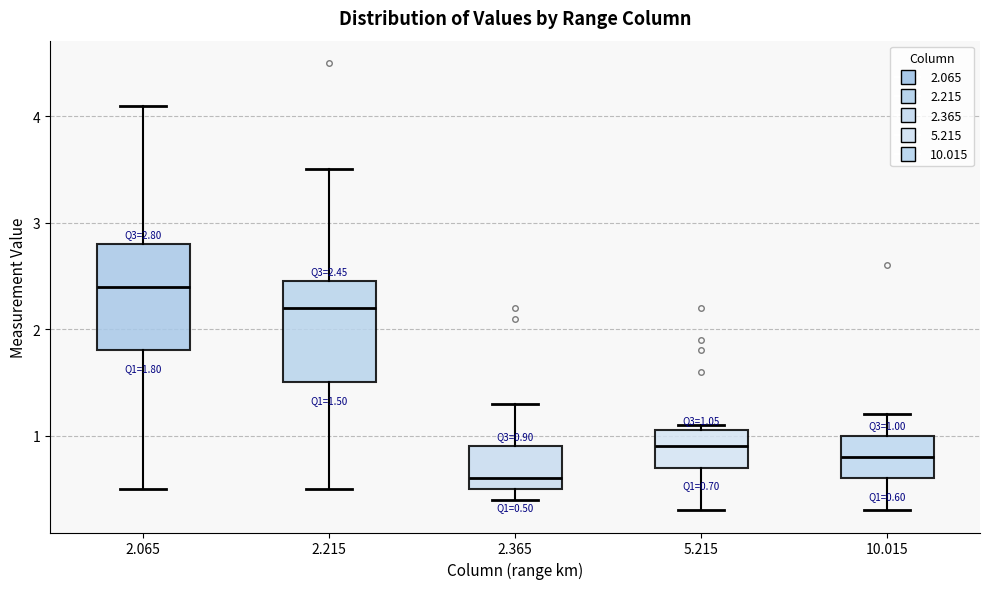

Which box's median line is the highest?

2.065